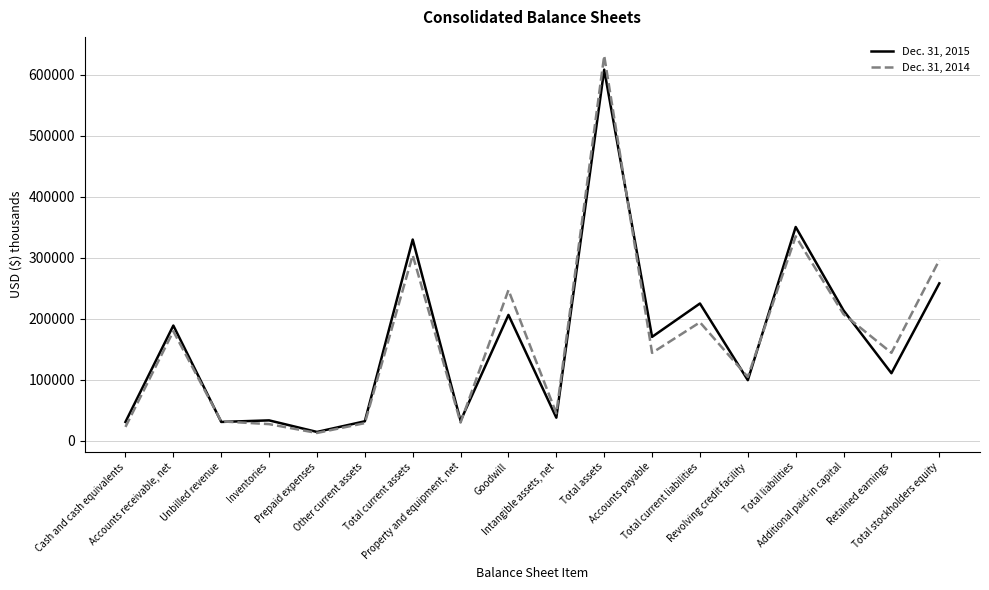

What is the difference between the second highest and second lowest values in the Dec. 31, 2014 series?

312526